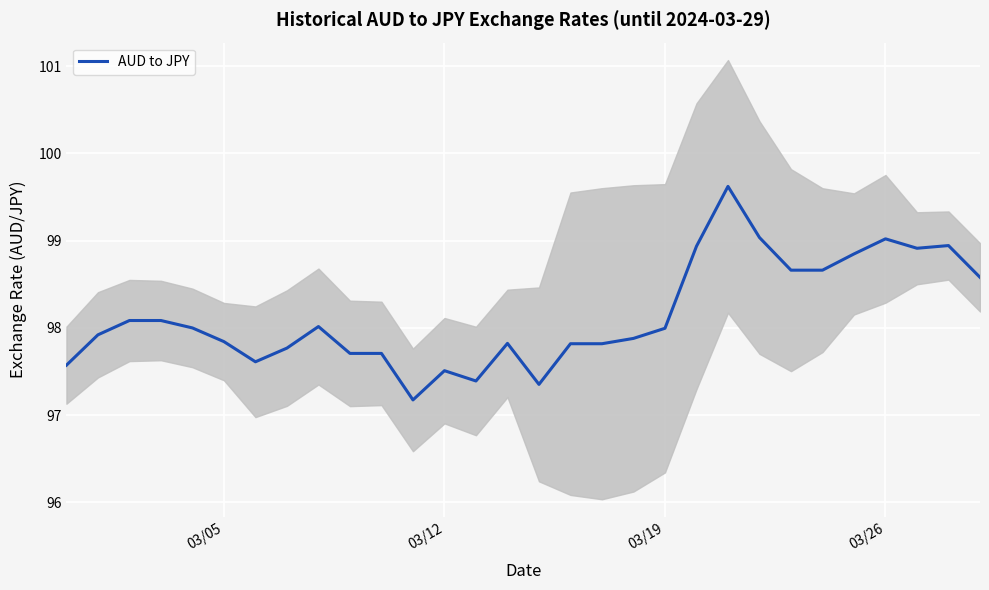

Is it true that AUD to JPY equals 97.8 at 03/05?

True